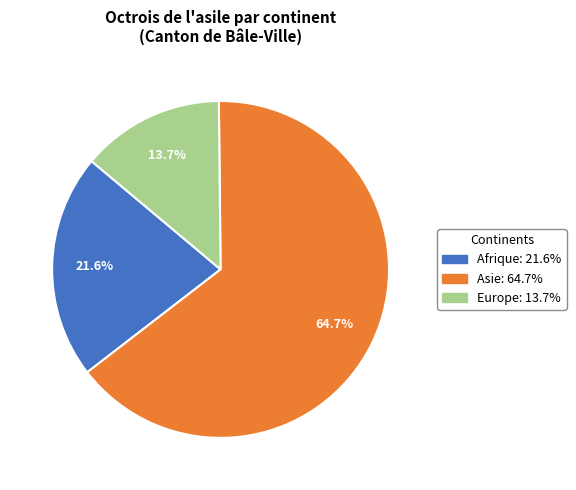

Is there a majority slice in this chart?

Yes